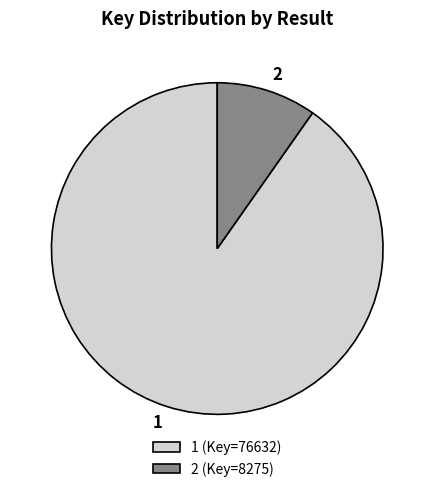

Which category has the smallest portion of the pie?

2